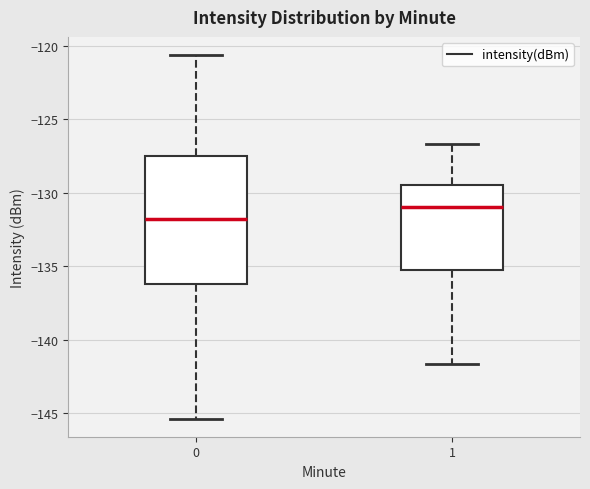

Reading left to right, transcribe this box plot: for each box, give where its median line is, the range the box spans, and where its two whiskers end, as read against the y-axis. The values are not printed on the chart, so give them approximately, as read against the axis.

0: median -132.0, box -136.0 to -127.5, whiskers -145.5 to -120.5
1: median -131.0, box -135.5 to -129.5, whiskers -141.5 to -126.5